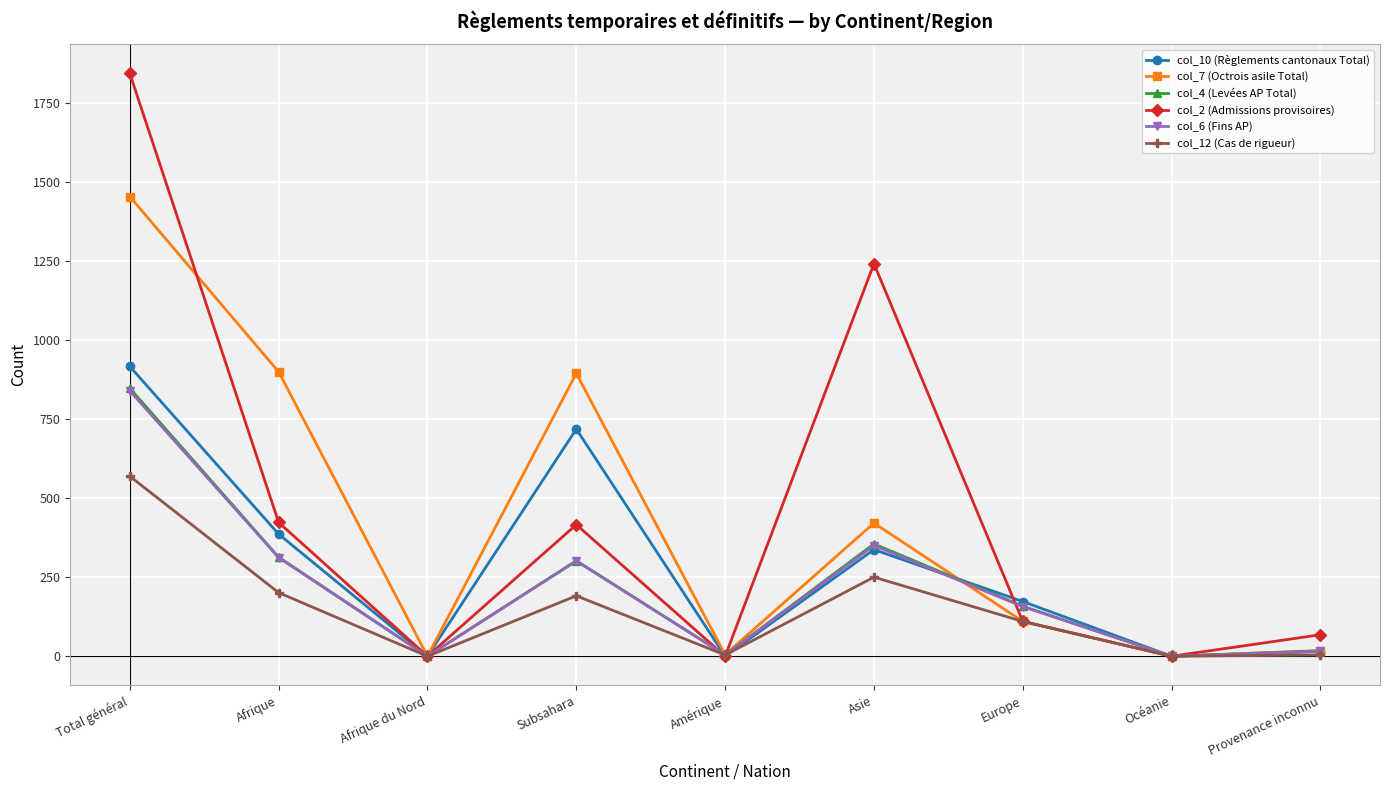

The col_6 (Fins AP) series shows 312 at Afrique. True or false?

True